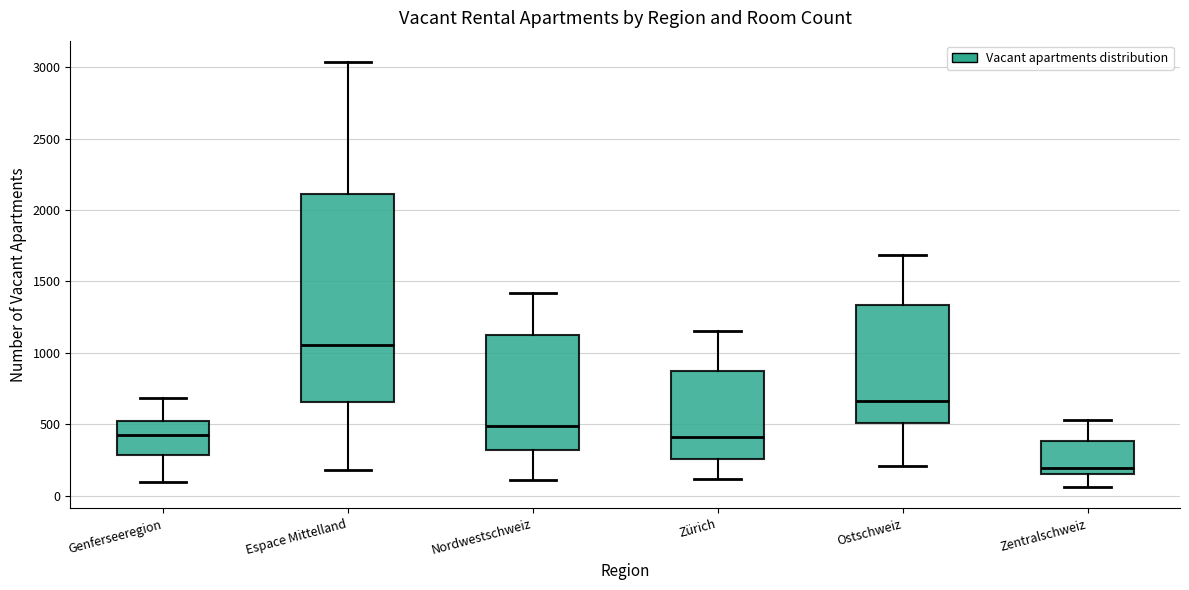

Reading left to right, transcribe this box plot: for each box, give where its median line is, the range the box spans, and where its two whiskers end, as read against the y-axis. The values are not printed on the chart, so give them approximately, as read against the axis.

Genferseeregion: median 400, box 300 to 500, whiskers 100 to 700
Espace Mittelland: median 1050, box 650 to 2100, whiskers 200 to 3050
Nordwestschweiz: median 500, box 300 to 1100, whiskers 100 to 1400
Zürich: median 400, box 250 to 850, whiskers 100 to 1150
Ostschweiz: median 650, box 500 to 1350, whiskers 200 to 1700
Zentralschweiz: median 200, box 150 to 400, whiskers 50 to 550